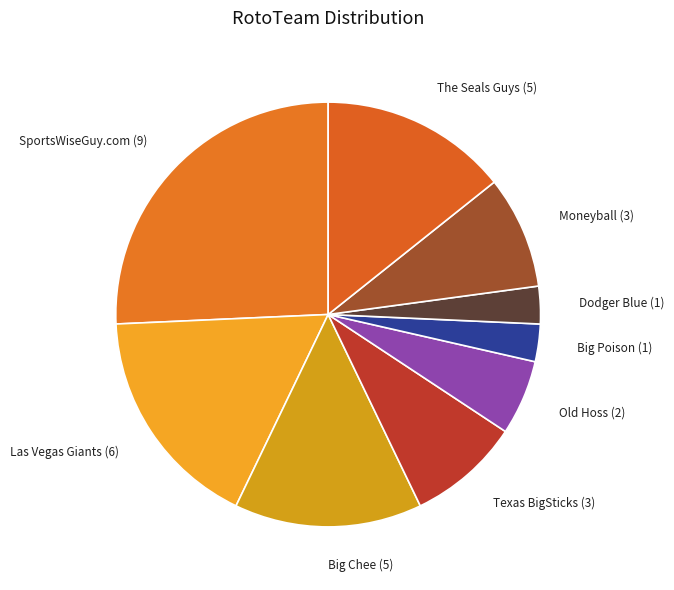

What is the ratio of the value at Big Poison to the value at The Seals Guys?

0.2